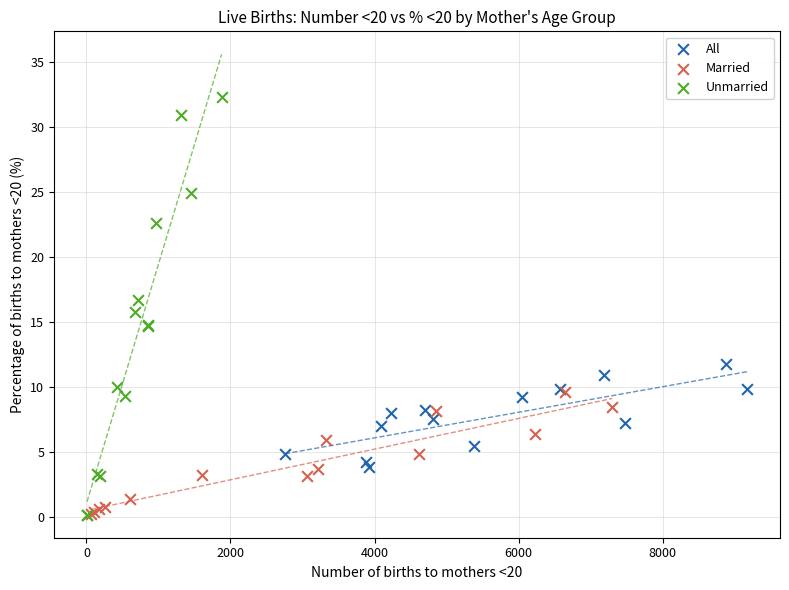

Which series has the largest Y range (max minus min)?

Unmarried